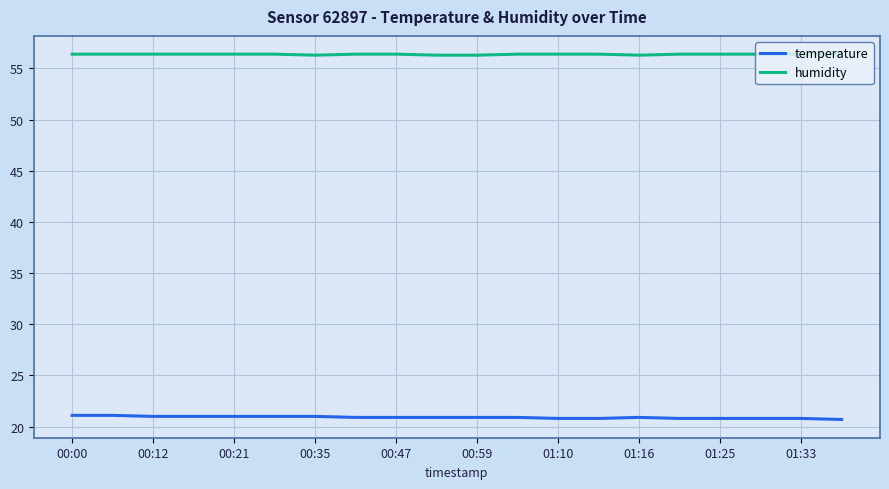

What is the highest value of the humidity series?

56.4